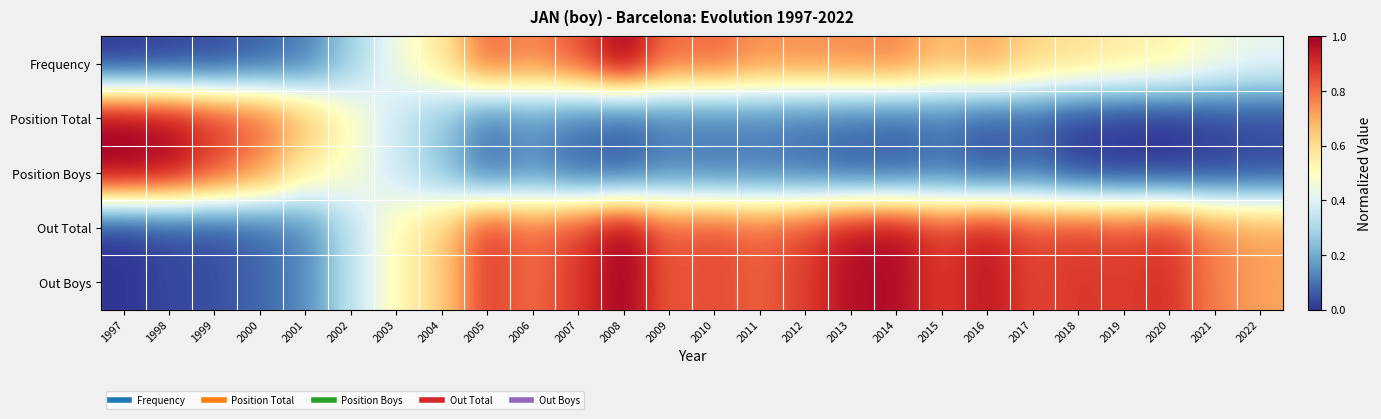

Rank the series by their maximum value, from lowest to highest.

Frequency, Position Total, Position Boys, Out Total, Out Boys